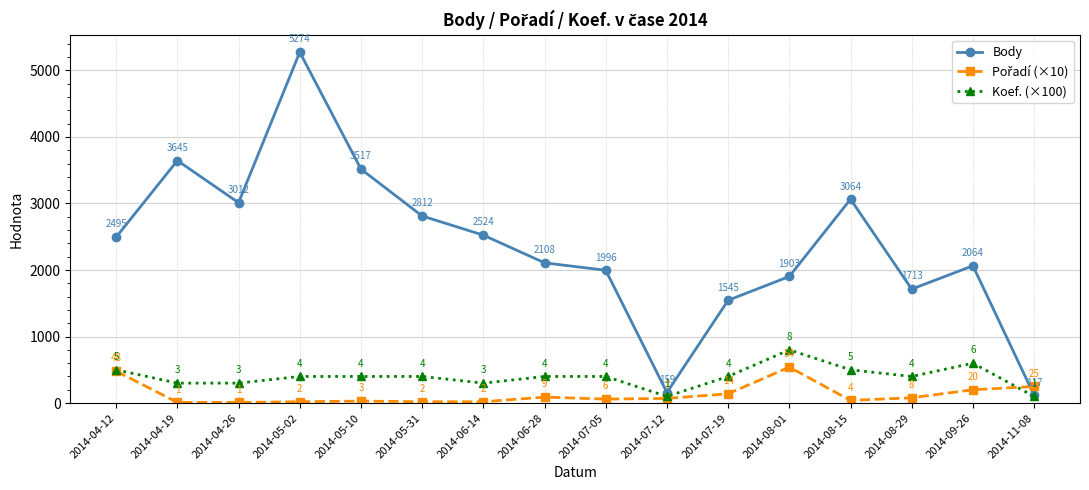

What value does the Koef. (×100) series have at 2014-07-19, to the nearest 10?

400